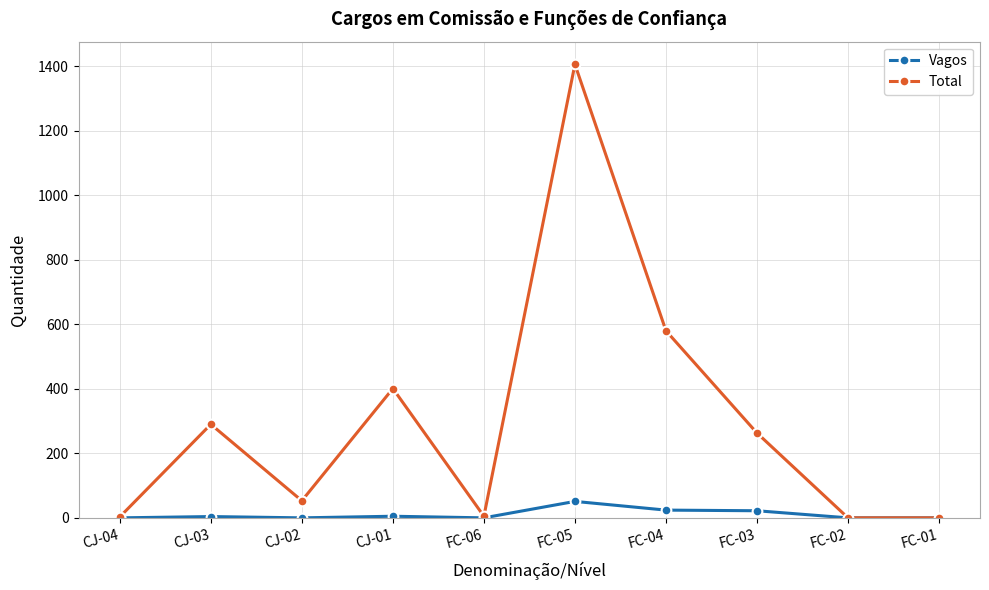

Between FC-05 and FC-03, which series saw the biggest shift?

Total